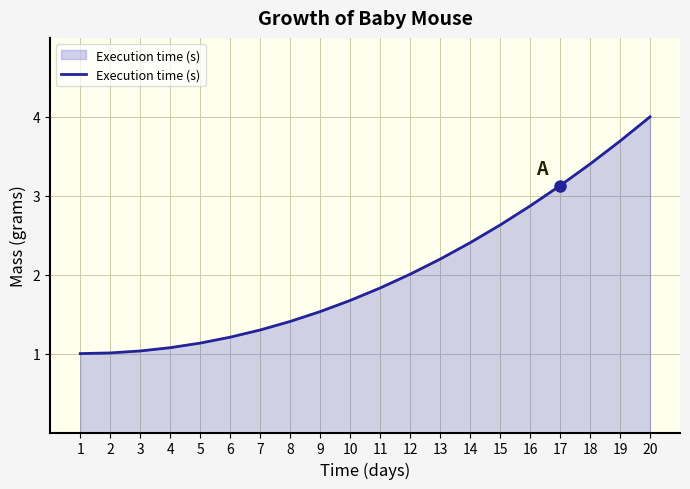

What is the maximum value shown in the chart?

4.0